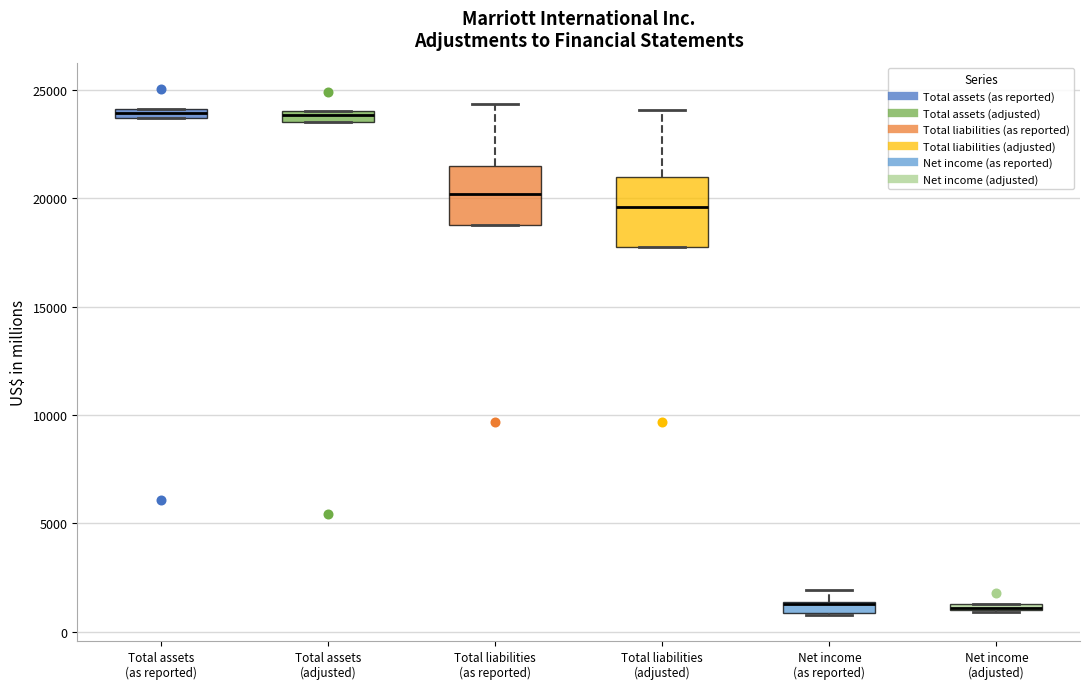

Where does the upper whisker of the box for Net income (as reported) end on the y-axis? The values are not printed on the chart, so give them approximately, as read against the axis.

2000